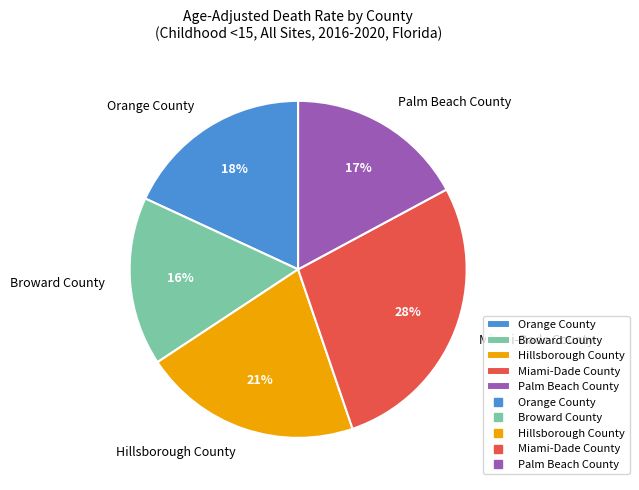

Do Palm Beach County and Miami-Dade County together represent more than half of the pie?

No